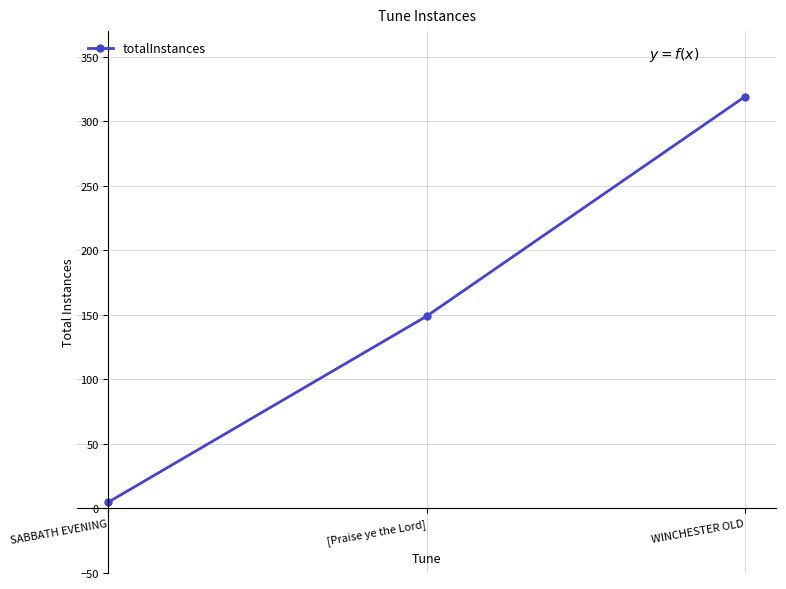

What is the difference between the second highest and minimum values?

144